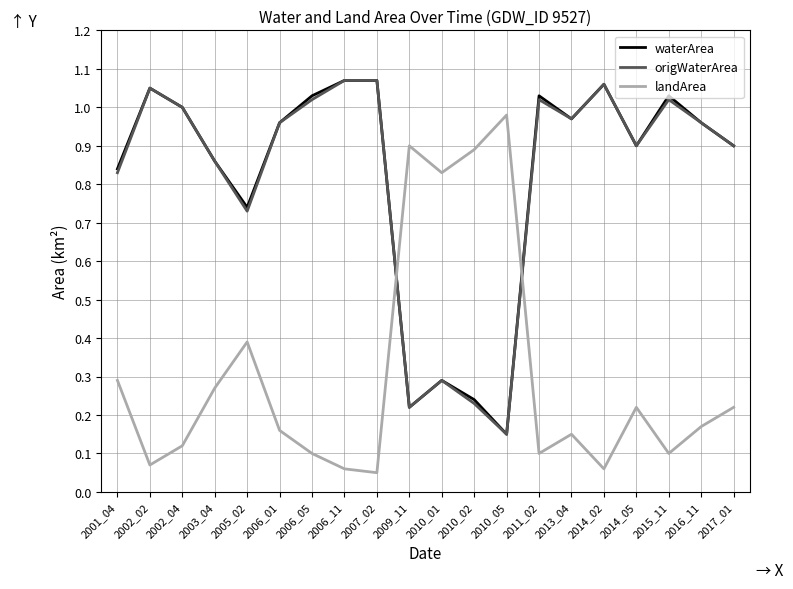

At which label is origWaterArea closest to 0?

2010_05